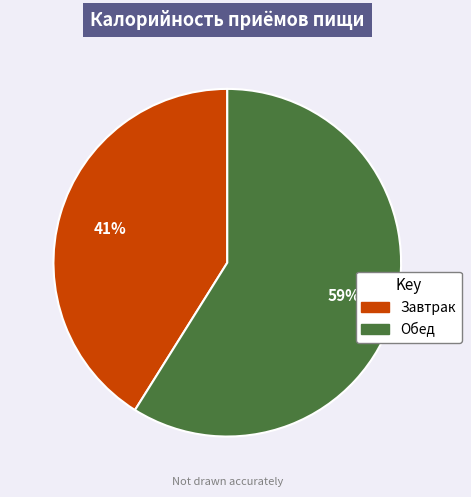

How many segments does this pie chart have?

2